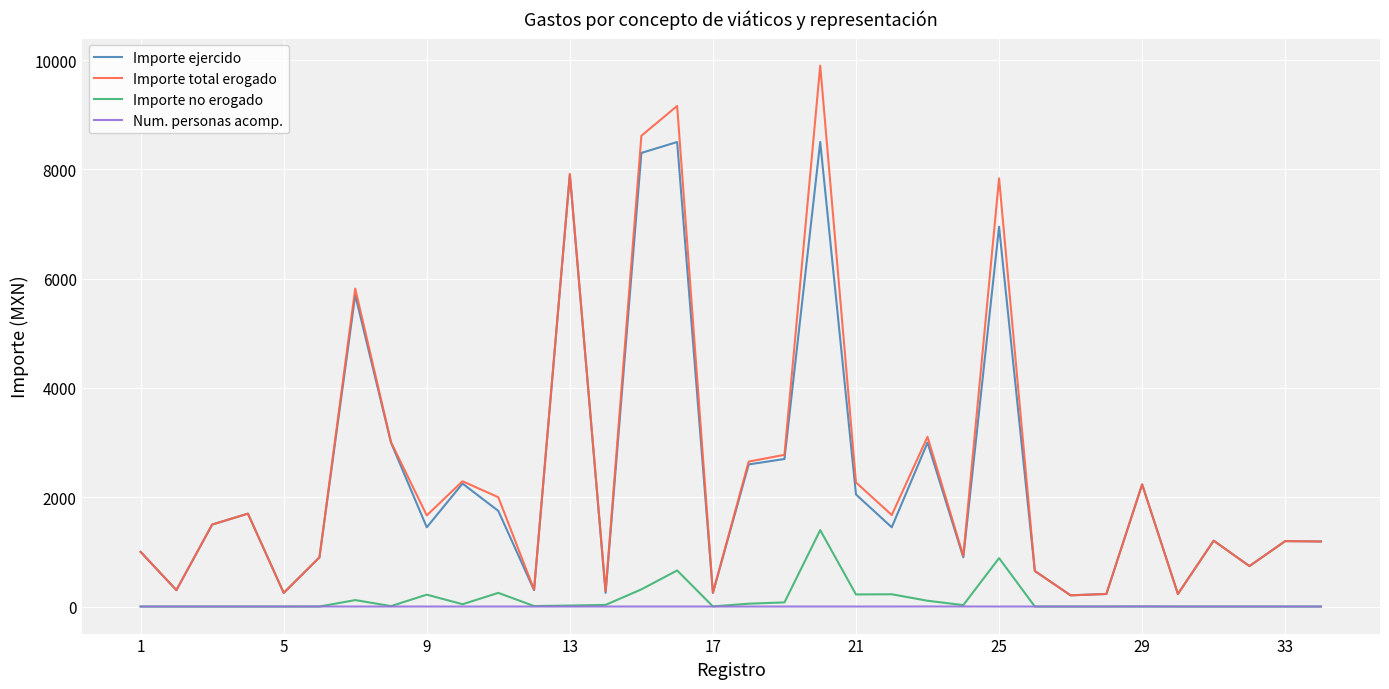

What is the highest value of the Importe ejercido series?

8500.0